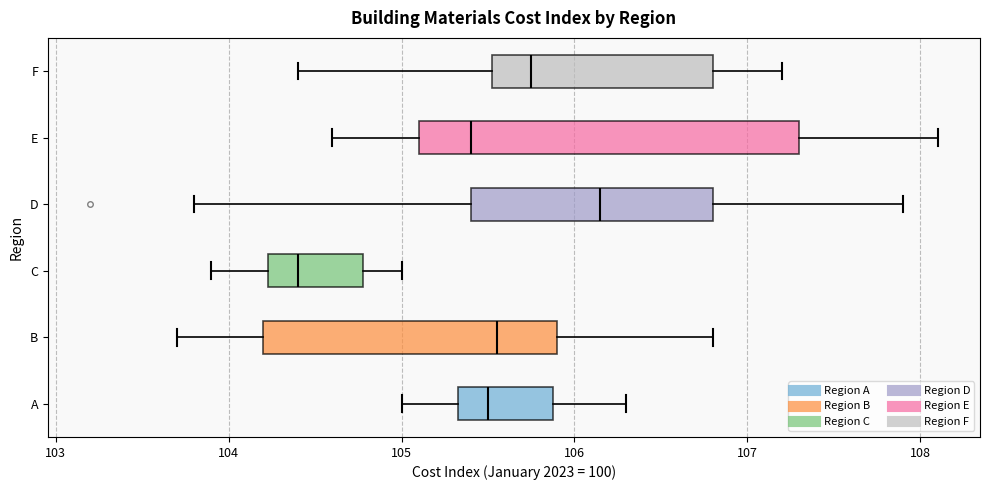

Reading bottom to top, transcribe this box plot: for each box, give where its median line is, the range the box spans, and where its two whiskers end, as read against the x-axis. The values are not printed on the chart, so give them approximately, as read against the axis.

A: median 105.5, box 105.3 to 105.9, whiskers 105.0 to 106.3
B: median 105.6, box 104.2 to 105.9, whiskers 103.7 to 106.8
C: median 104.4, box 104.2 to 104.8, whiskers 103.9 to 105.0
D: median 106.2, box 105.4 to 106.8, whiskers 103.8 to 107.9
E: median 105.4, box 105.1 to 107.3, whiskers 104.6 to 108.1
F: median 105.8, box 105.5 to 106.8, whiskers 104.4 to 107.2